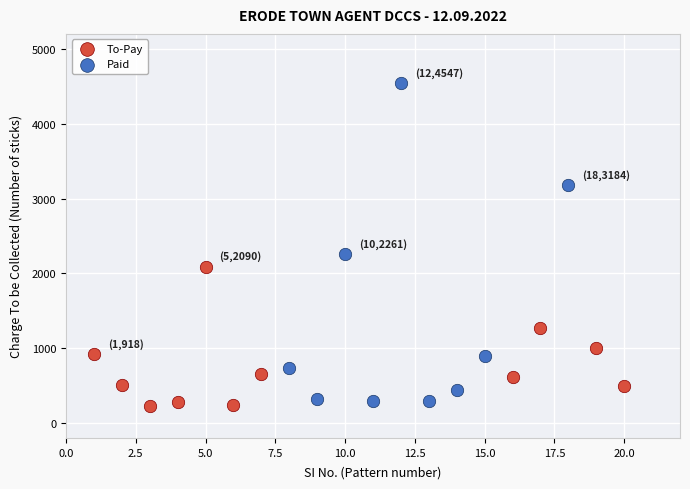

Which series has the largest Y range (max minus min)?

Paid